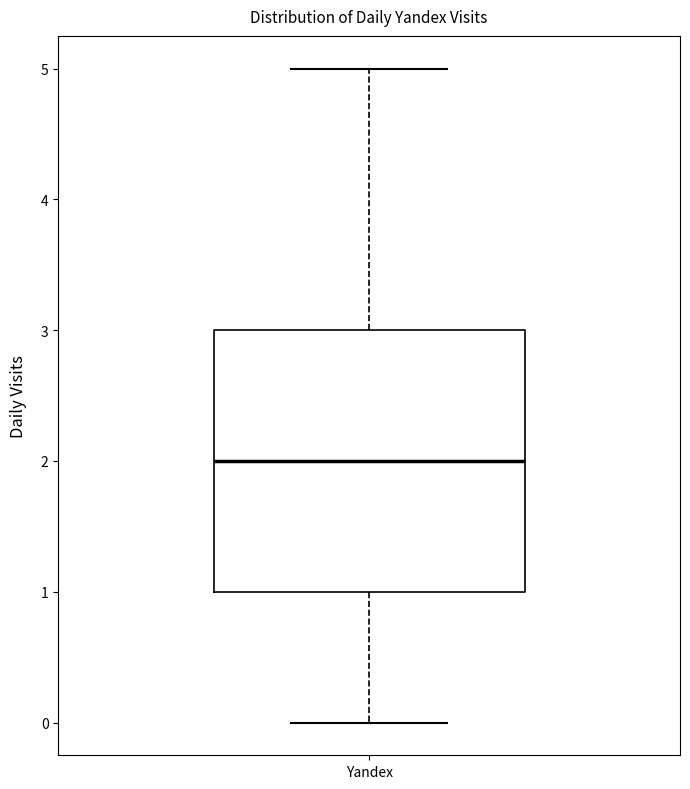

Transcribe this box plot: give where the median line is, the range the box spans, and where the two whiskers end, as read against the y-axis. The values are not printed on the chart, so give them approximately, as read against the axis.

median 2, box 1 to 3, whiskers 0 to 5